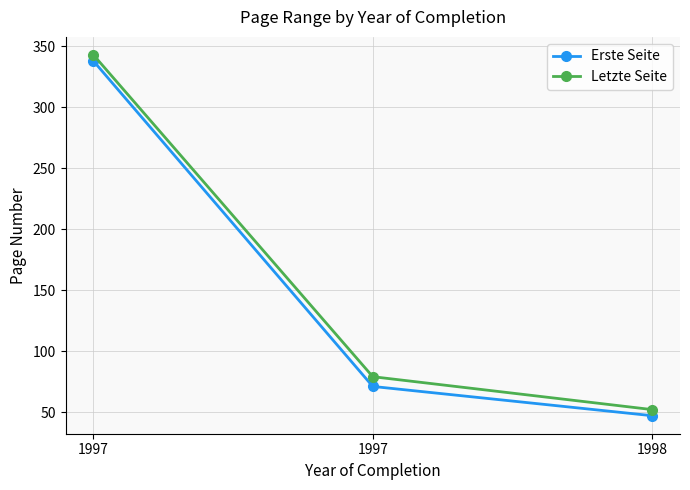

Which series has the widest spread of values?

Erste Seite